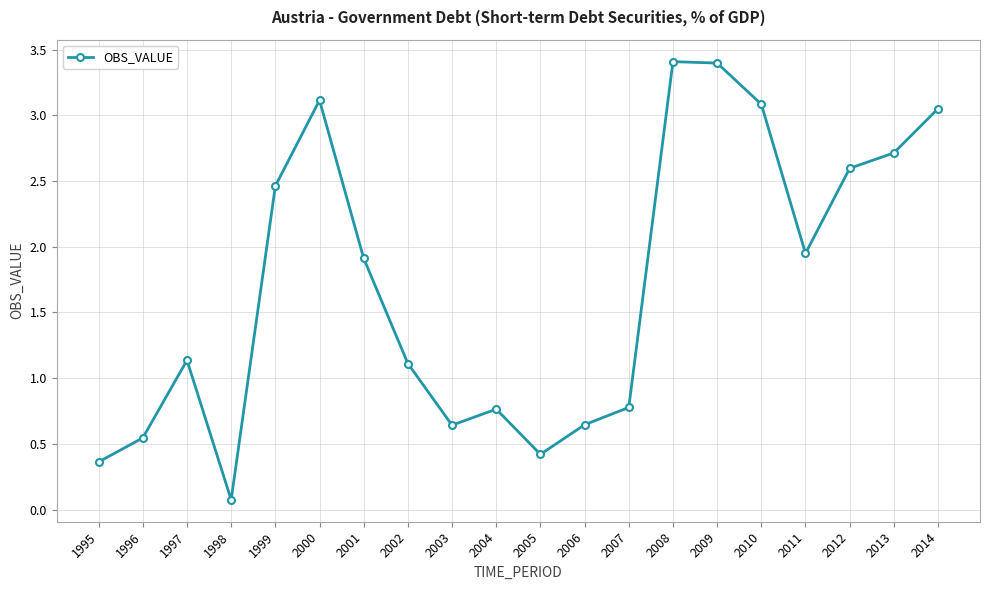

Read the value at 2008.

3.4